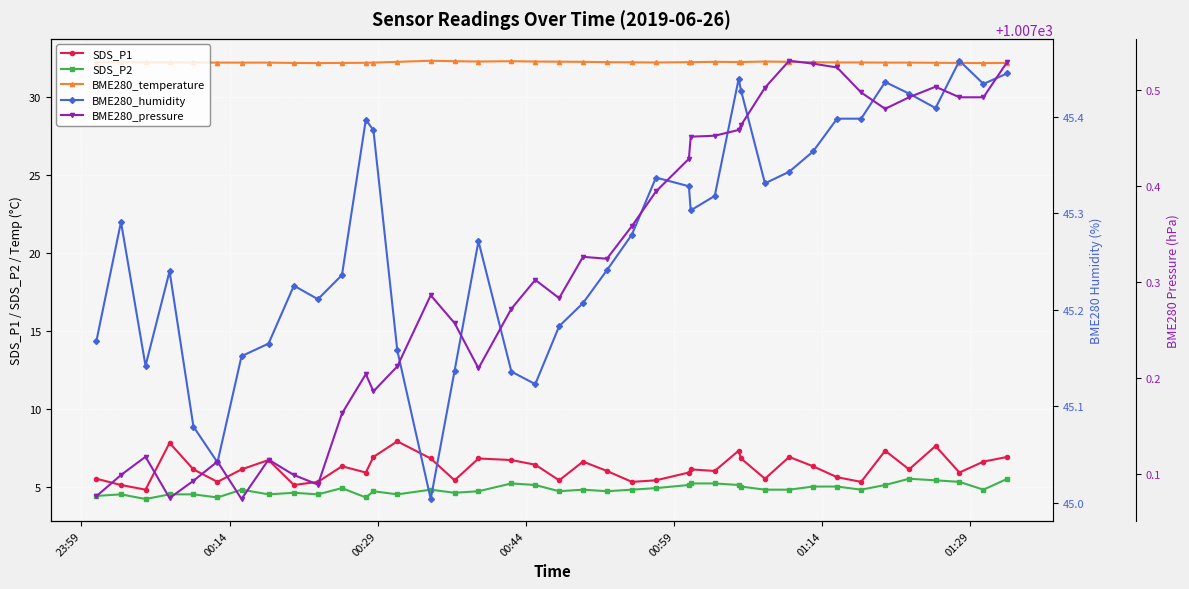

Is this an area chart (filled region under the line)?

No